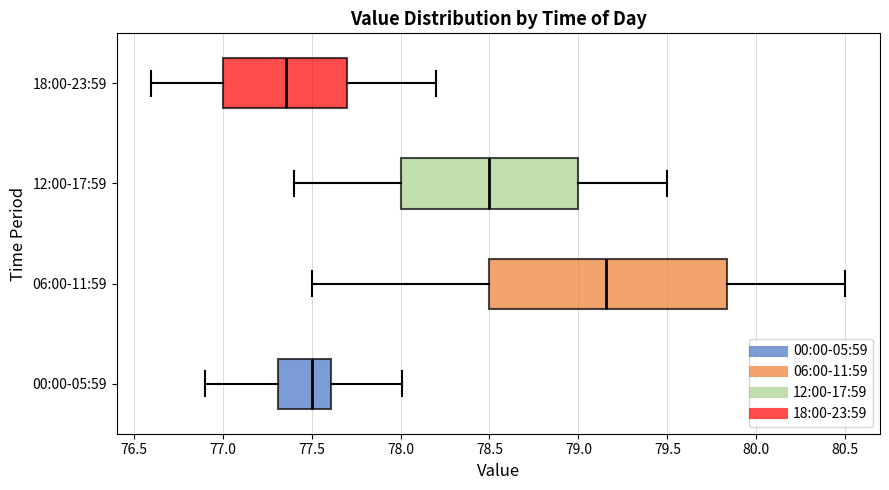

Where does the median line of the box for 06:00-11:59 sit on the x-axis? The values are not printed on the chart, so give them approximately, as read against the axis.

79.15